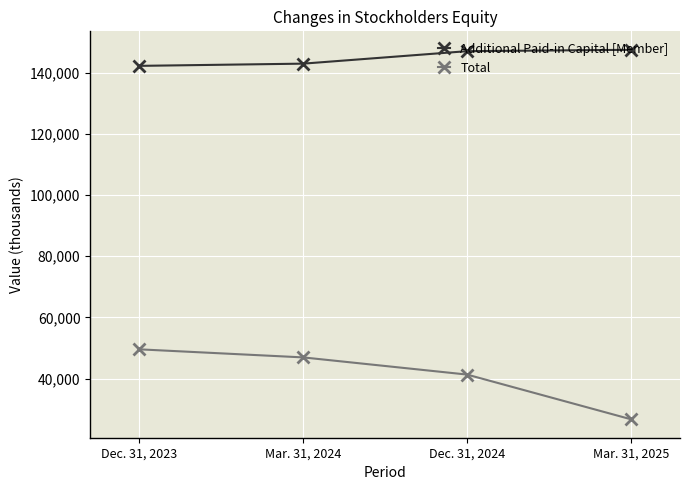

True or false: Additional Paid-in Capital [Member] and Total intersect in this chart.

False